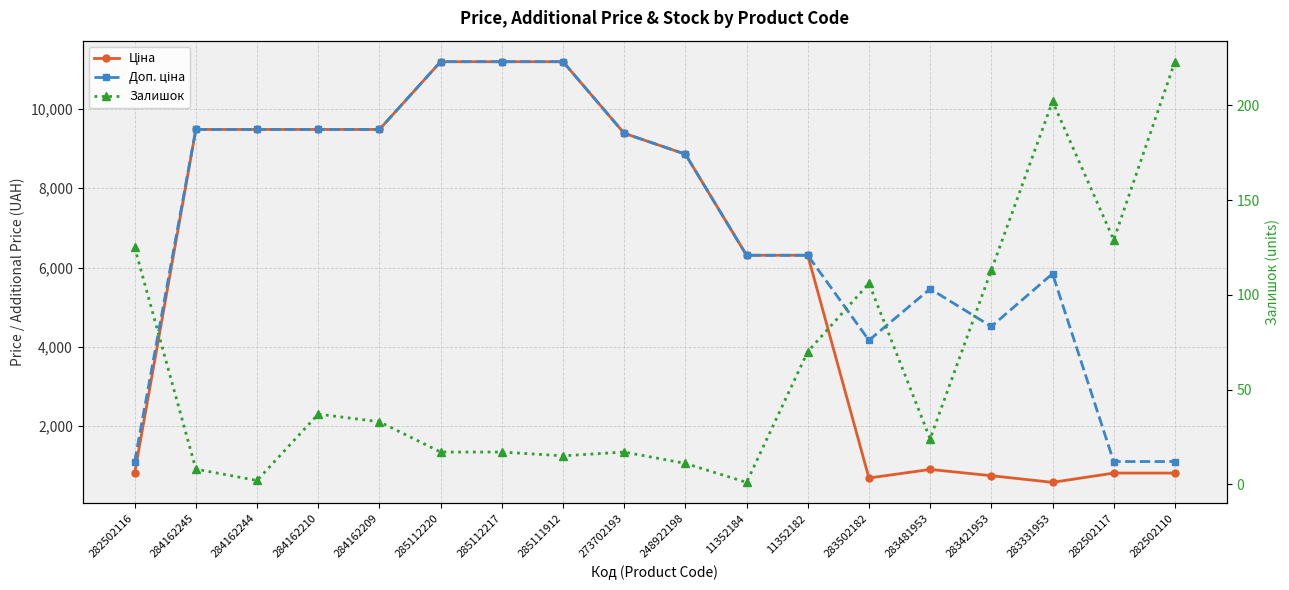

At which category does the chart reach its minimum across all series?

11352184